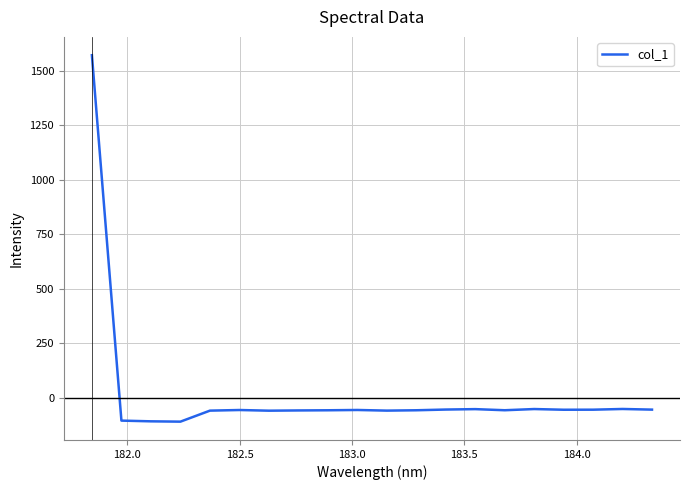

What is the maximum value shown in the chart?

1571.5